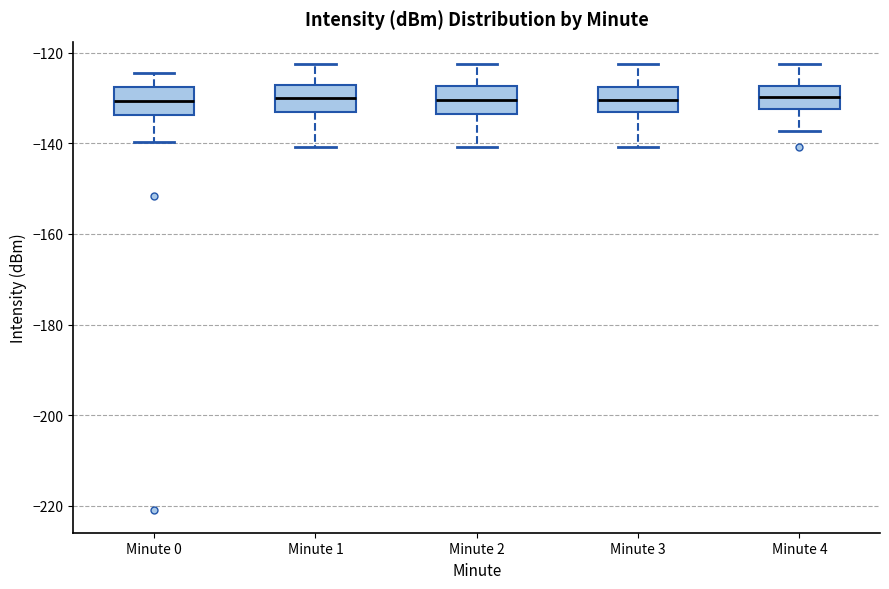

Reading left to right, transcribe this box plot: for each box, give where its median line is, the range the box spans, and where its two whiskers end, as read against the y-axis. The values are not printed on the chart, so give them approximately, as read against the axis.

Minute 0: median -130, box -134 to -128, whiskers -140 to -124
Minute 1: median -130, box -134 to -128, whiskers -140 to -122
Minute 2: median -130, box -134 to -128, whiskers -140 to -122
Minute 3: median -130, box -134 to -128, whiskers -140 to -122
Minute 4: median -130, box -132 to -128, whiskers -138 to -122